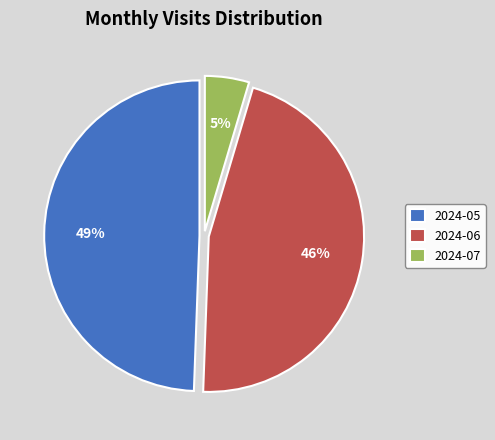

Which has a higher value, 2024-06 or 2024-07?

2024-06